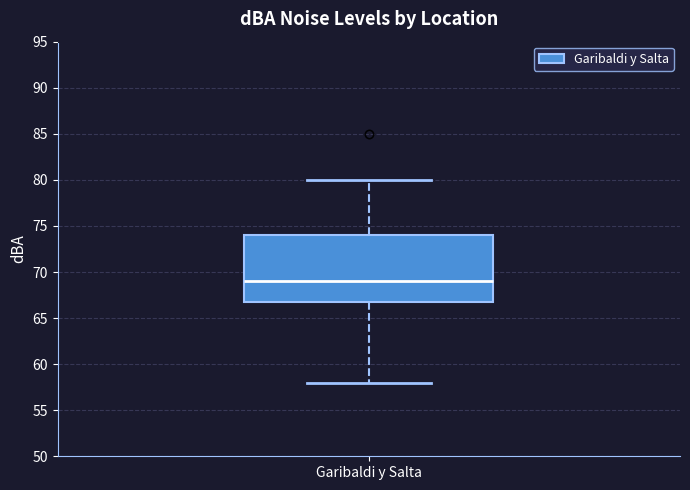

Read this box plot against the y-axis: the position of the median line, the range covered by the box, and the ends of both whiskers. The values are not printed on the chart, so give them approximately, as read against the axis.

median 69, box 67 to 74, whiskers 58 to 80